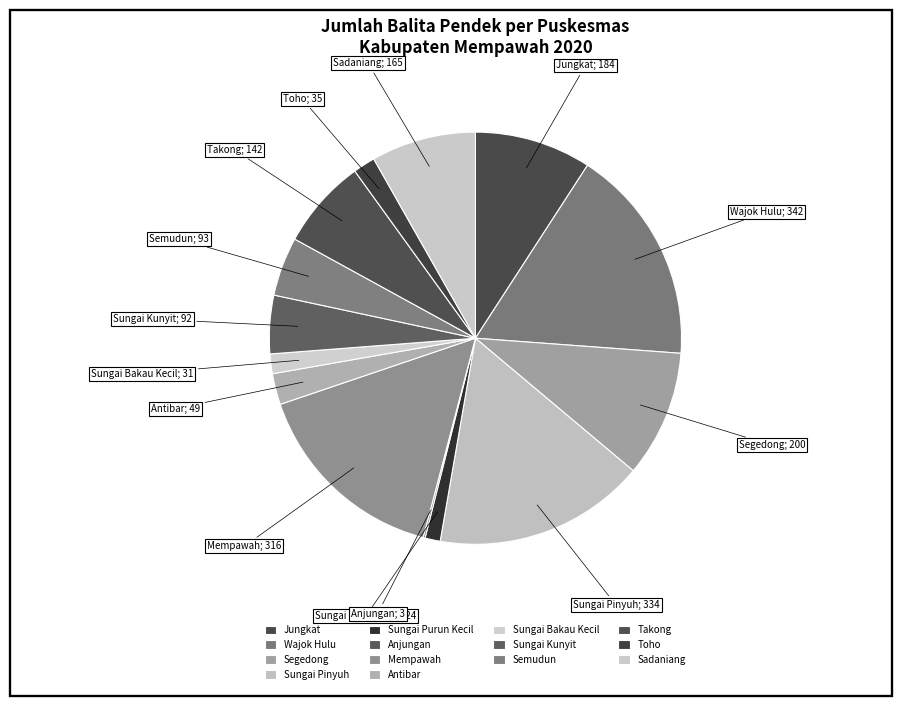

Between Takong and Sungai Kunyit, which is larger?

Takong